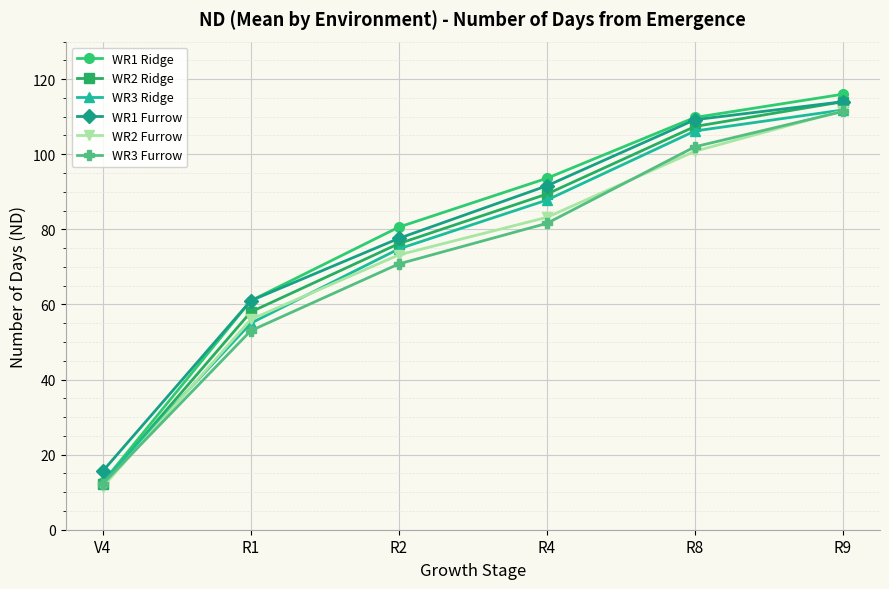

Reading left to right, list all the values displayed in this chart.

WR1 Ridge: 12.6	61.0	80.6	93.6	109.8	116.0
WR2 Ridge: 12.2	58.0	76.2	89.4	107.4	114.0
WR3 Ridge: 12.8	55.0	74.8	87.8	106.2	111.8
WR1 Furrow: 15.6	61.0	77.6	91.6	109.2	114.0
WR2 Furrow: 11.4	56.0	73.2	83.2	100.8	111.6
WR3 Furrow: 12.2	53.0	70.8	81.6	102.0	111.4